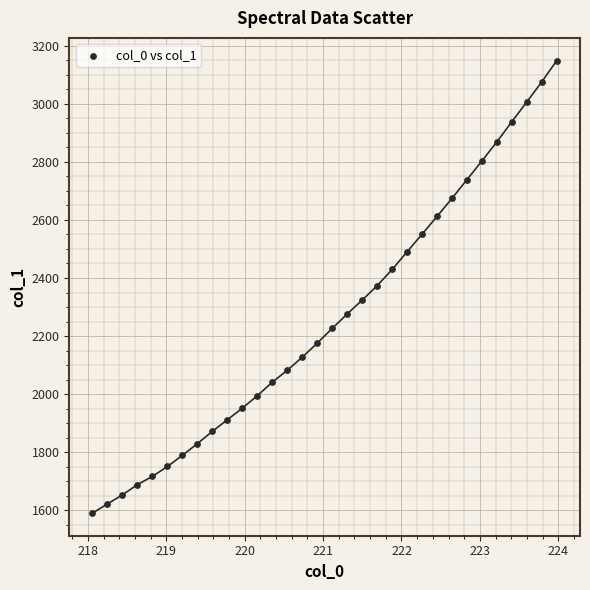

What is the range of X values (max minus min)?

5.9